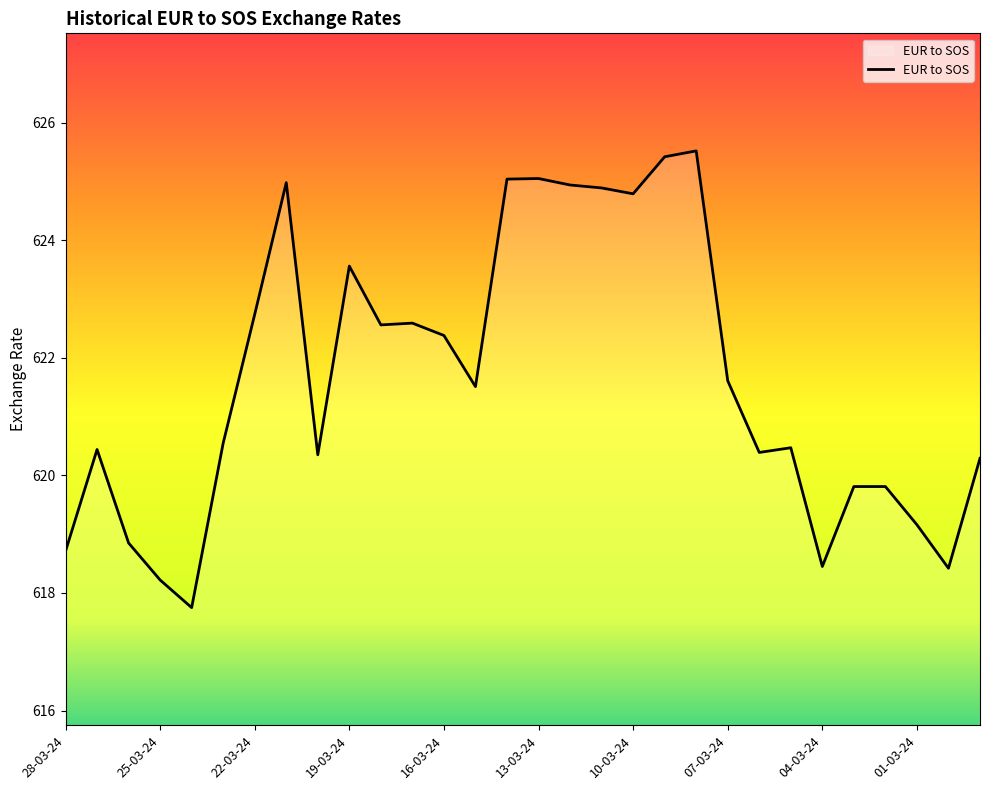

What is the difference between the maximum and minimum values?

7.8